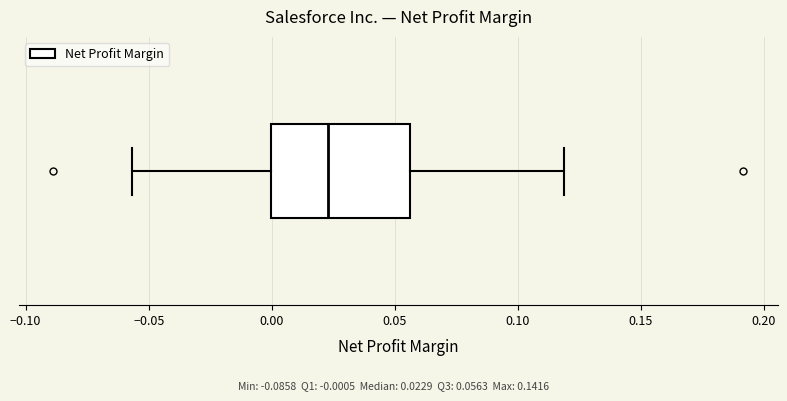

Read this box plot against the x-axis: the position of the median line, the range covered by the box, and the ends of both whiskers. The values are not printed on the chart, so give them approximately, as read against the axis.

median 0.025, box 0.000 to 0.055, whiskers -0.055 to 0.120